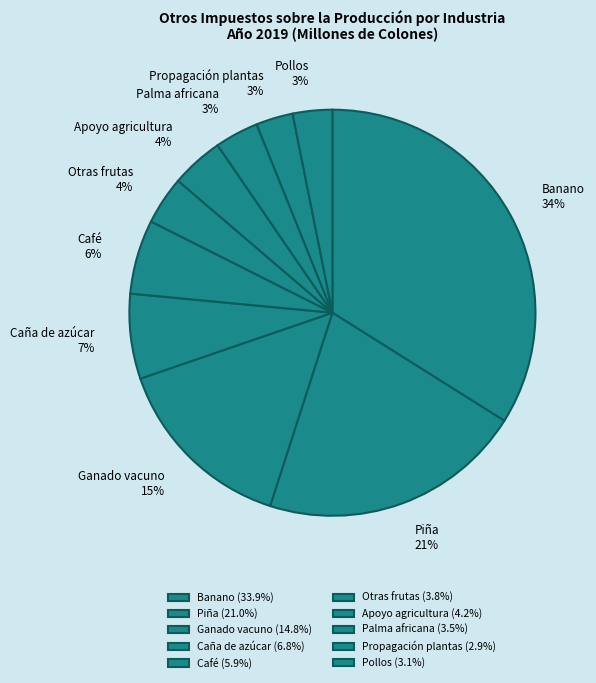

To the nearest percent, what portion does Caña de azúcar represent?

7%